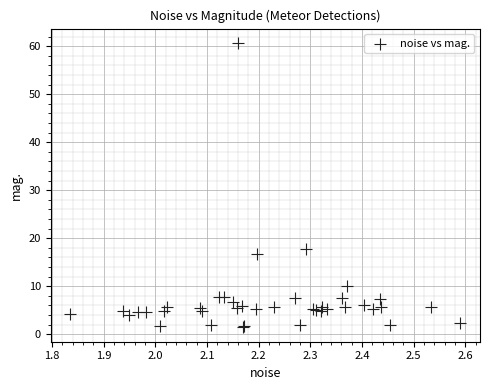

What Y value in the scatter plot is closest to 31?

17.8